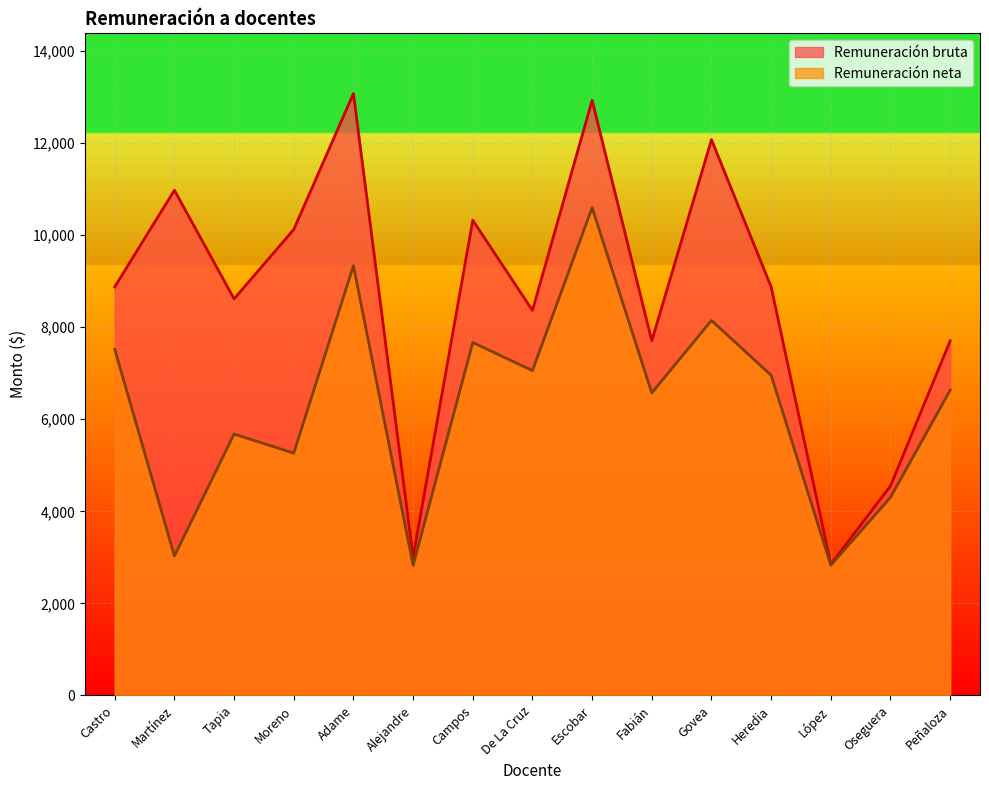

How many interior local valleys does the Remuneración neta series have?

6